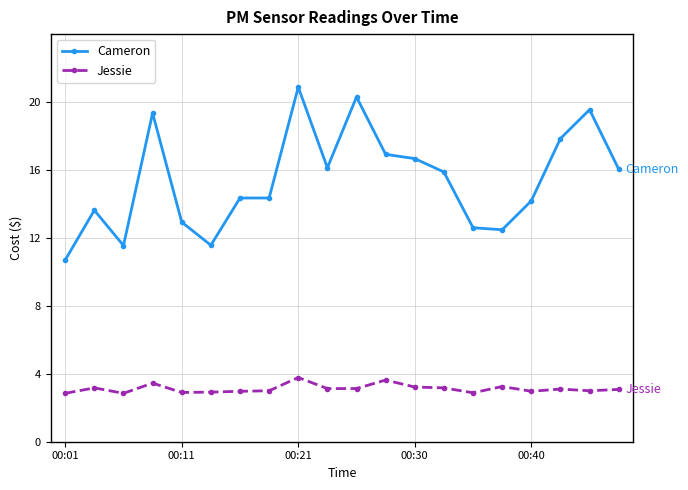

True or false: Cameron and Jessie intersect in this chart.

False